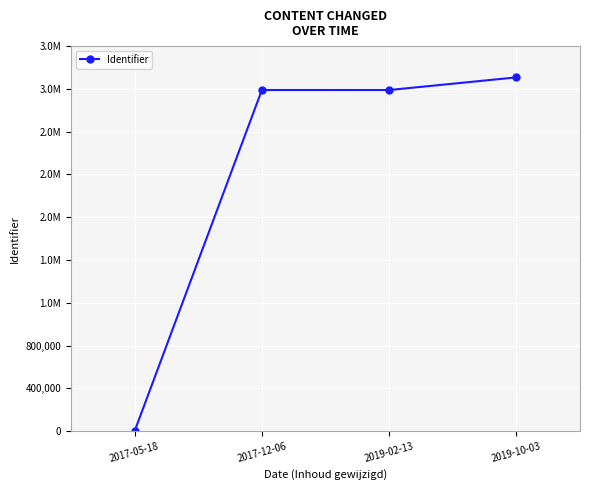

What is the difference between the values at 2017-12-06 and 2019-10-03?

118146